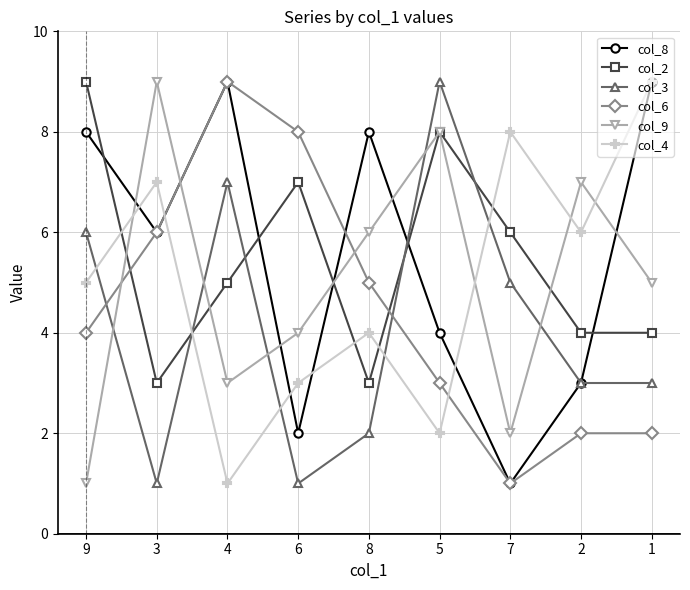

What position from the right is 2?

2